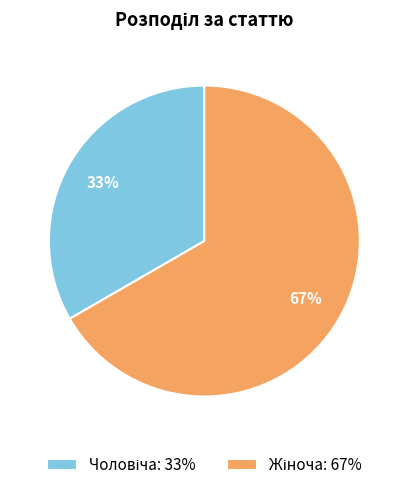

Is there any slice that represents more than half of the pie?

Yes